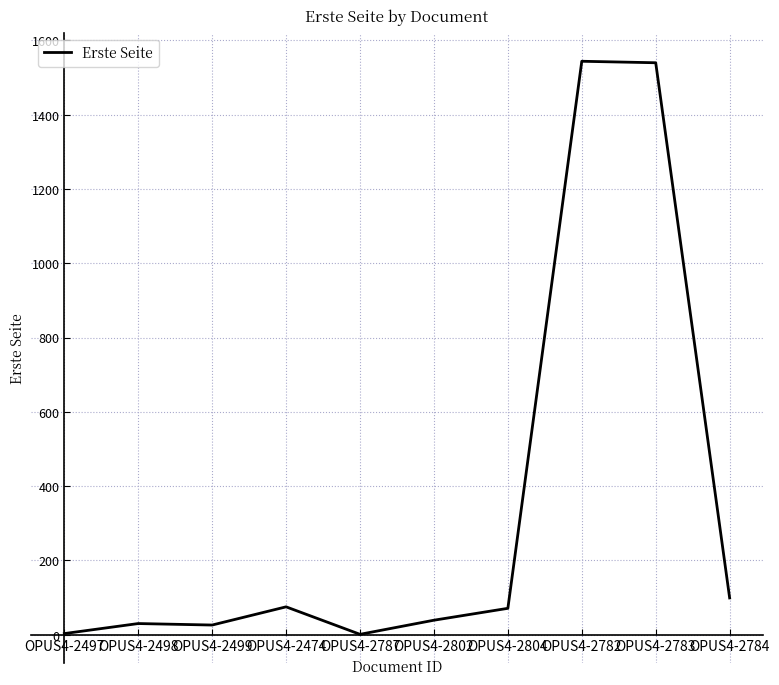

Does the chart have visible grid lines?

Yes